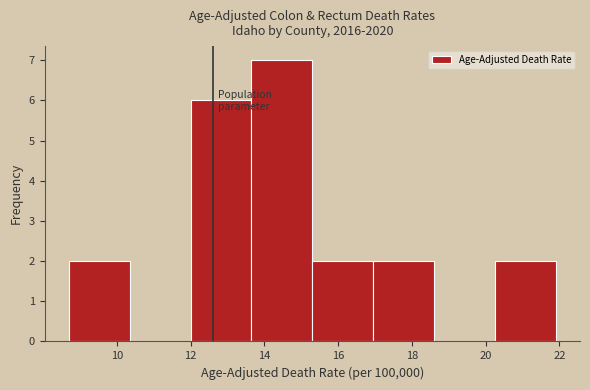

Reading left to right, transcribe this chart: for each bar, give the range it covers on the x-axis and its height. Neither the bar edges nor the heights are printed on the chart, so give them approximately, as read against the axes.

8.70 to 10.35: 2
10.35 to 12.00: 0
12.00 to 13.65: 6
13.65 to 15.30: 7
15.30 to 16.95: 2
16.95 to 18.60: 2
18.60 to 20.25: 0
20.25 to 21.90: 2